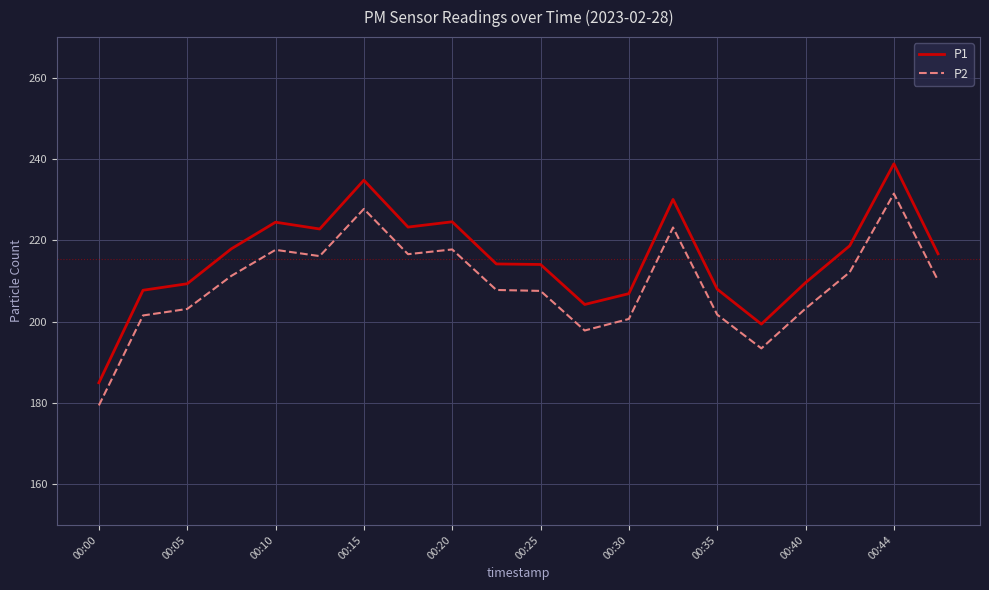

List the series in order of their peak value, lowest first.

P2, P1